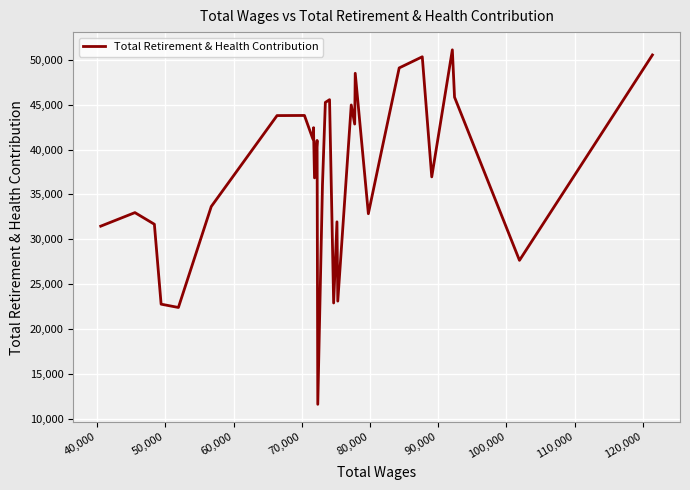

What is the greatest value displayed?

51107